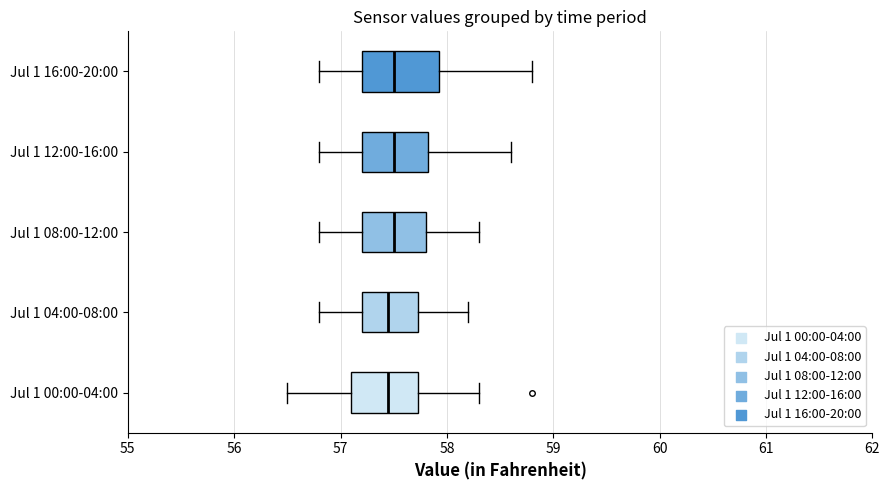

Reading bottom to top, read every box against the x-axis: the position of its median line, the range the box covers, and the ends of its whiskers. The values are not printed on the chart, so give them approximately, as read against the axis.

Jul 1 00:00-04:00: median 57.5, box 57.1 to 57.7, whiskers 56.5 to 58.3
Jul 1 04:00-08:00: median 57.5, box 57.2 to 57.7, whiskers 56.8 to 58.2
Jul 1 08:00-12:00: median 57.5, box 57.2 to 57.8, whiskers 56.8 to 58.3
Jul 1 12:00-16:00: median 57.5, box 57.2 to 57.8, whiskers 56.8 to 58.6
Jul 1 16:00-20:00: median 57.5, box 57.2 to 57.9, whiskers 56.8 to 58.8